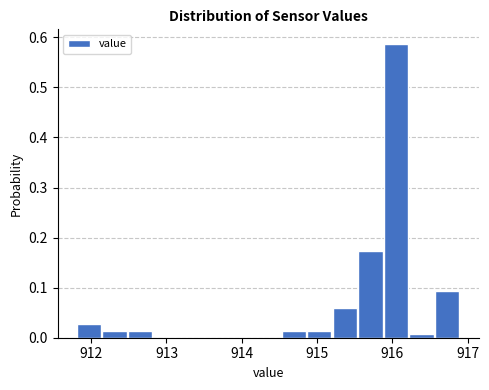

Read against the x-axis, roughly where is the centre of the tallest bar?

916.1